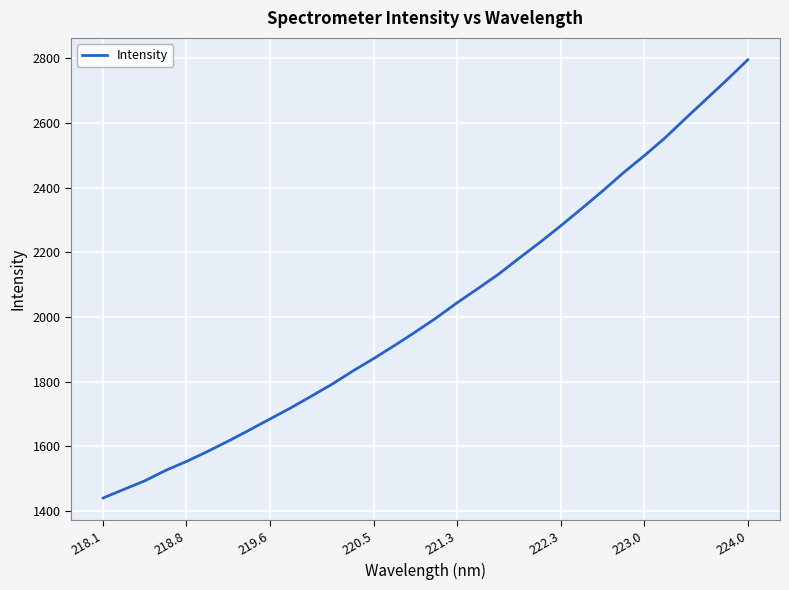

How many series are shown in this chart?

1